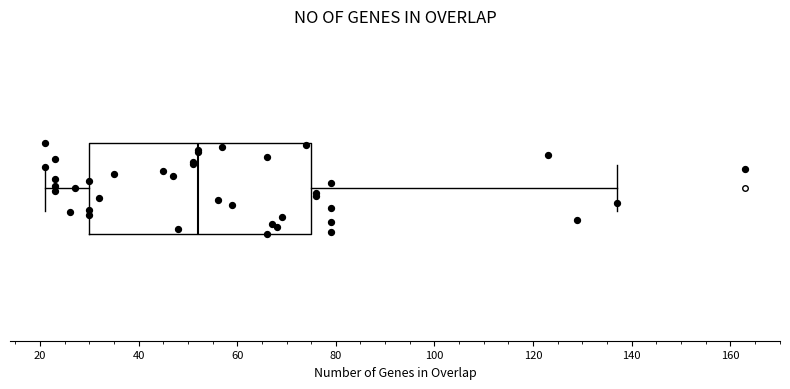

Where does the left whisker of the box end on the x-axis? The values are not printed on the chart, so give them approximately, as read against the axis.

22